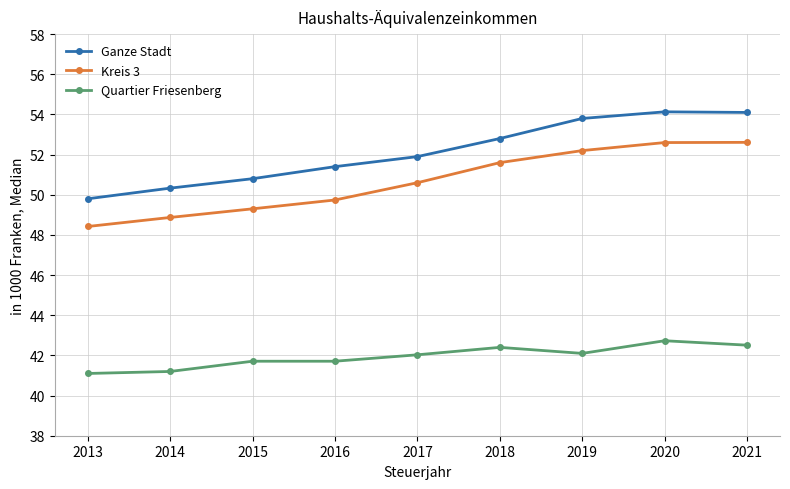

What is the maximum value for Quartier Friesenberg?

42.7